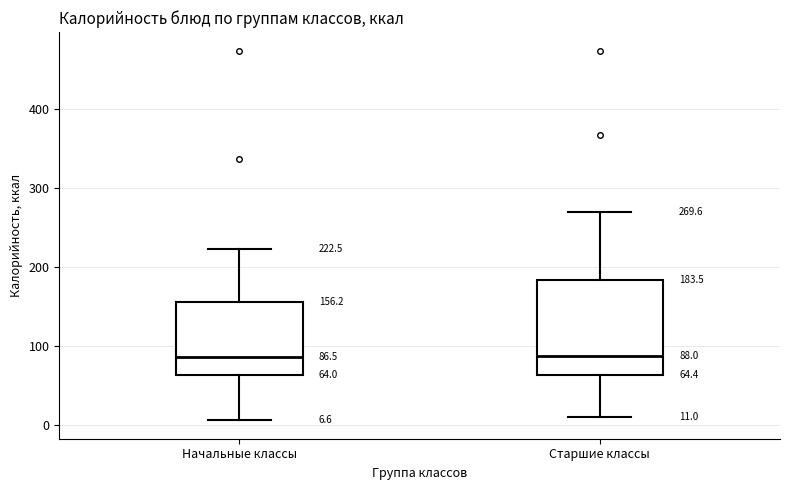

Which box is the tallest, from its lower edge to its upper edge?

Старшие классы